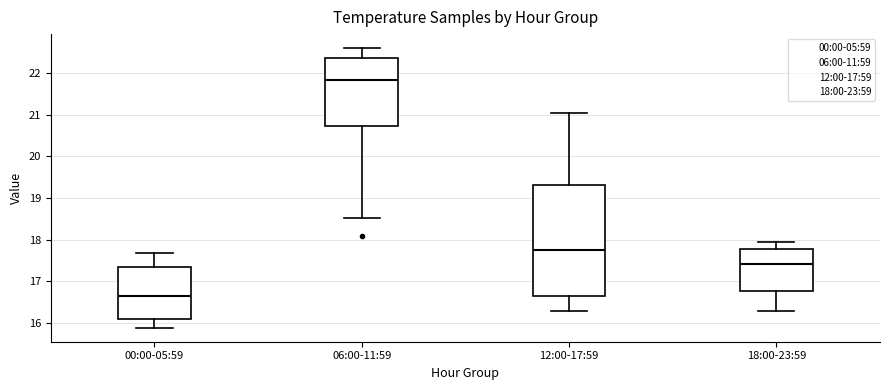

Which box is the tallest, from its lower edge to its upper edge?

12:00-17:59